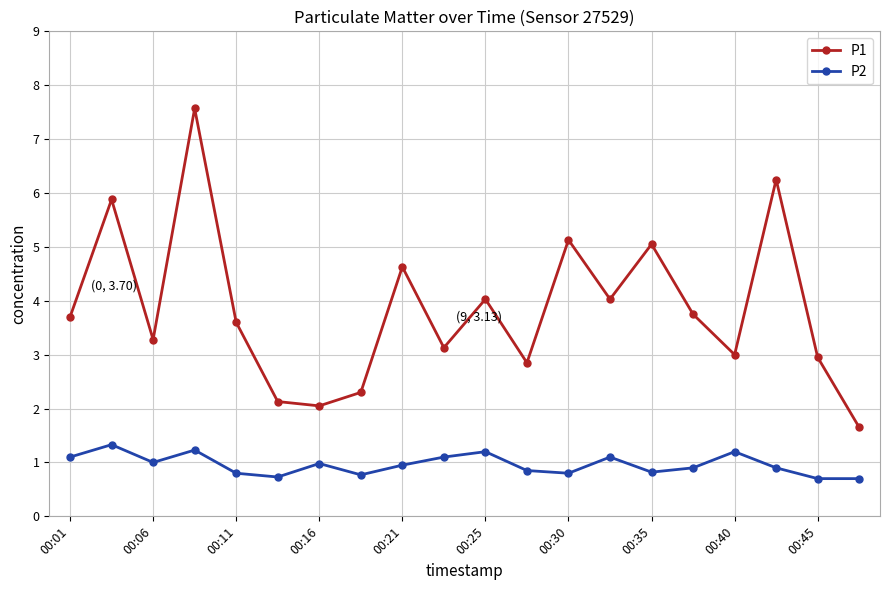

What is the average value of the P2 series?

1.0